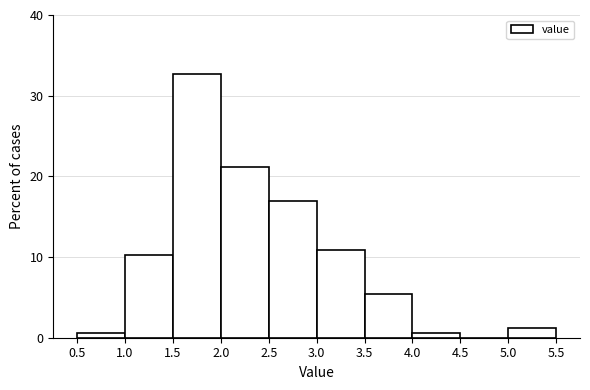

Reading left to right, transcribe this chart: for each bar, give the range it covers on the x-axis and its height. The values are not printed on the chart, so give them approximately, as read against the axis.

0.5 to 1.0: under 1
1.0 to 1.5: 10
1.5 to 2.0: 33
2.0 to 2.5: 21
2.5 to 3.0: 17
3.0 to 3.5: 11
3.5 to 4.0: 5
4.0 to 4.5: under 1
4.5 to 5.0: 0
5.0 to 5.5: 1